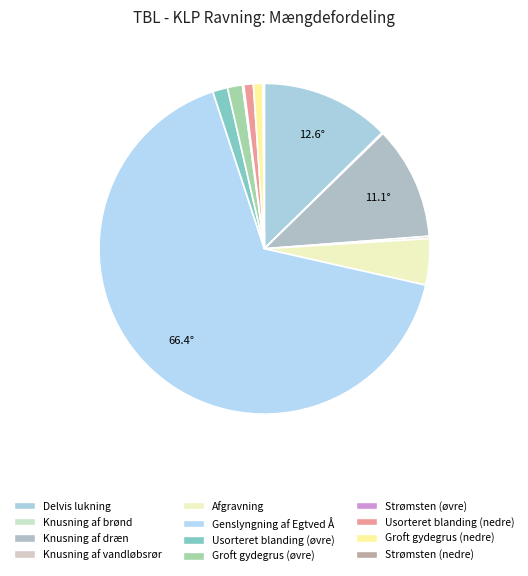

The Knusning af brønd slice represents 0% of the pie. True or false?

True